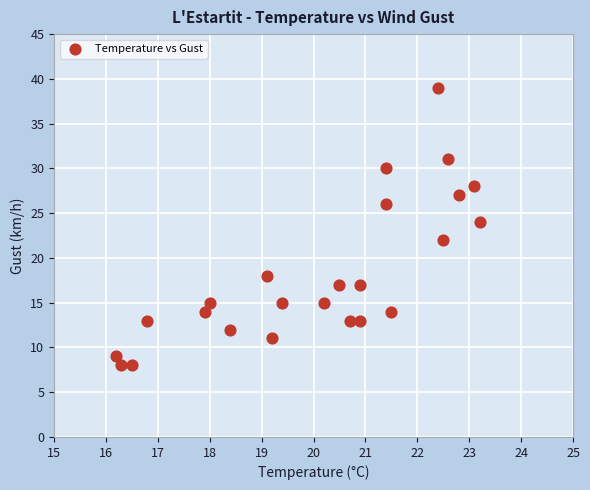

What is the range of Y values (max minus min)?

31